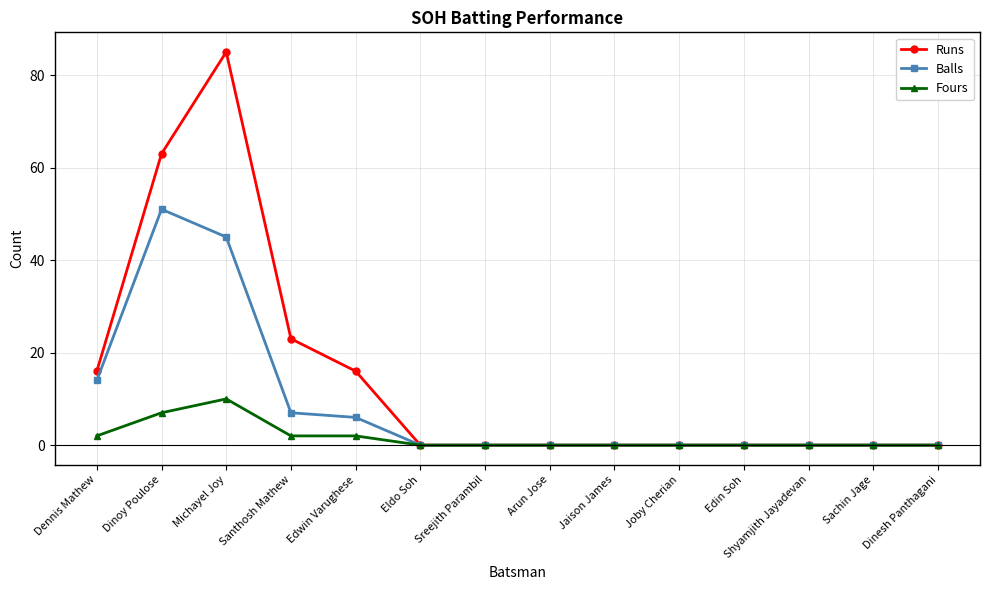

Which series has the largest range (max minus min)?

Runs